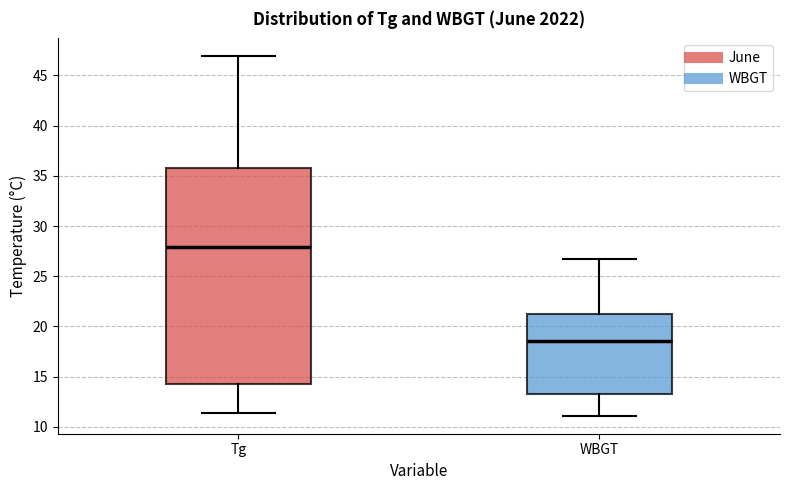

Reading left to right, transcribe this box plot: for each box, give where its median line is, the range the box spans, and where its two whiskers end, as read against the y-axis. The values are not printed on the chart, so give them approximately, as read against the axis.

Tg: median 28.0, box 14.5 to 36.0, whiskers 11.5 to 47.0
WBGT: median 18.5, box 13.0 to 21.5, whiskers 11.0 to 26.5